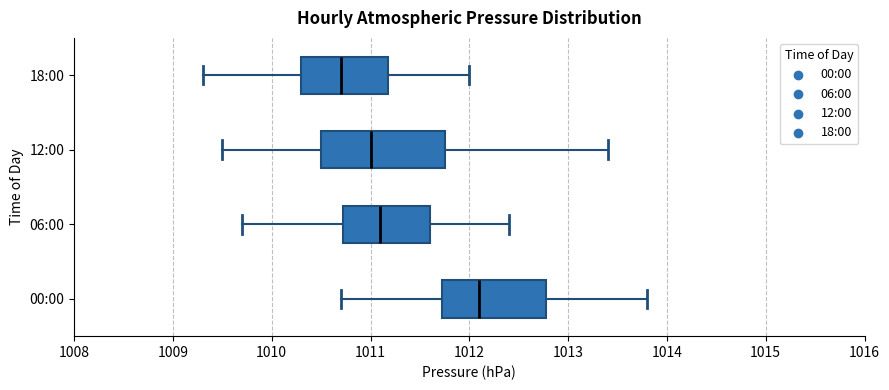

Comparing the boxes themselves (not the whiskers), which one is the widest?

12:00